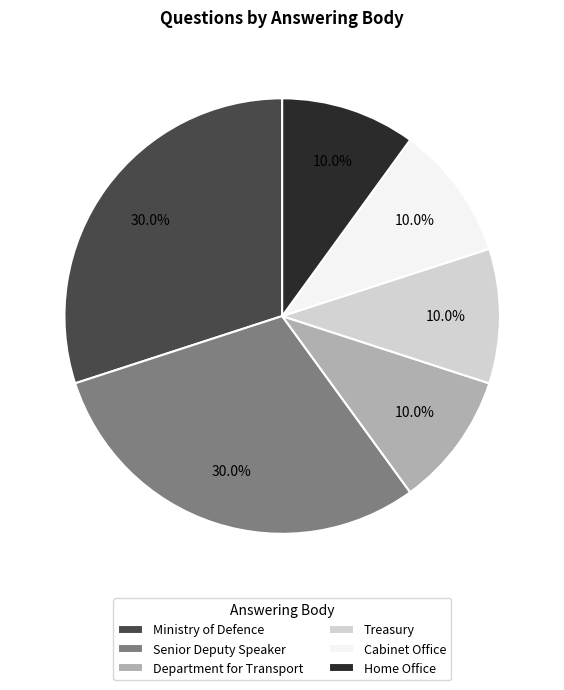

To the nearest percent, what percentage of the pie is Department for Transport?

10%